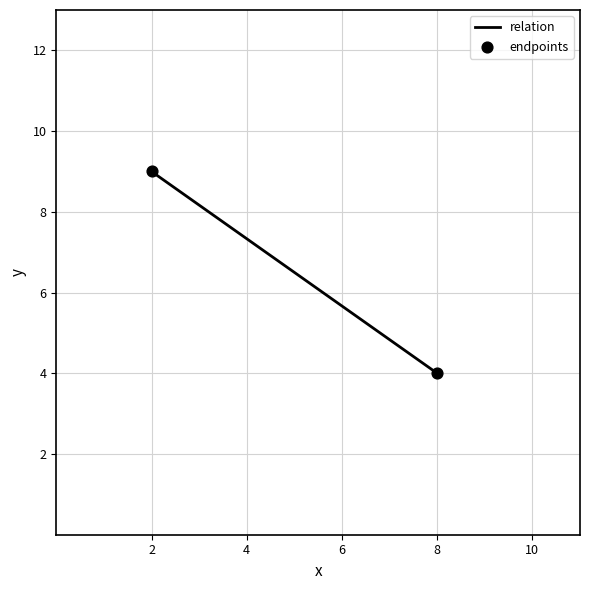

What is the range of Y values (max minus min)?

5